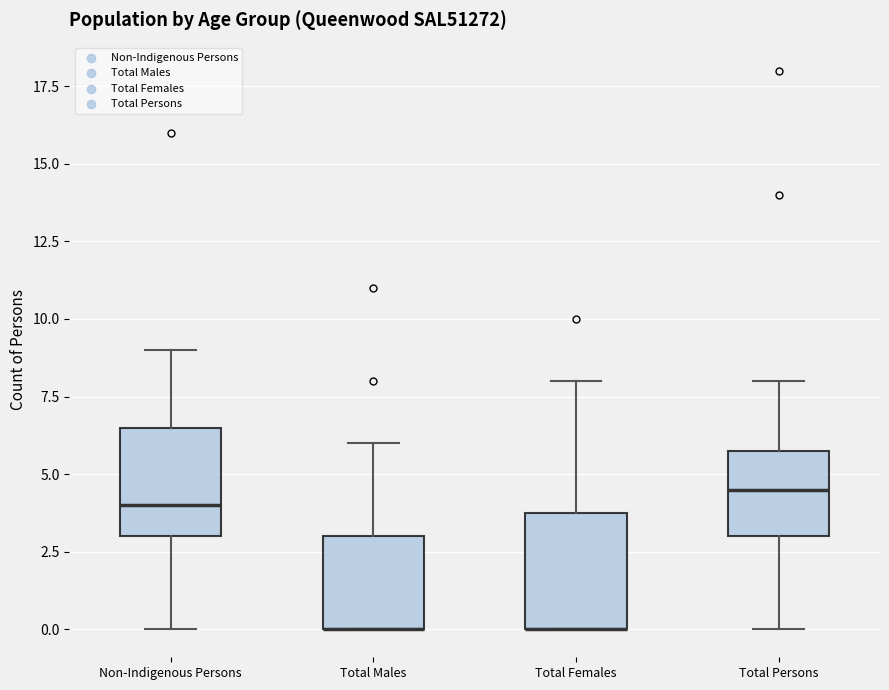

Reading left to right, transcribe this box plot: for each box, give where its median line is, the range the box spans, and where its two whiskers end, as read against the y-axis. The values are not printed on the chart, so give them approximately, as read against the axis.

Non-Indigenous Persons: median 4.0, box 3.0 to 6.5, whiskers 0.0 to 9.0
Total Males: median 0.0 (drawn on the box's lower edge), box 0.0 to 3.0, whiskers 0.0 to 6.0
Total Females: median 0.0 (drawn on the box's lower edge), box 0.0 to 4.0, whiskers 0.0 to 8.0
Total Persons: median 4.5, box 3.0 to 6.0, whiskers 0.0 to 8.0